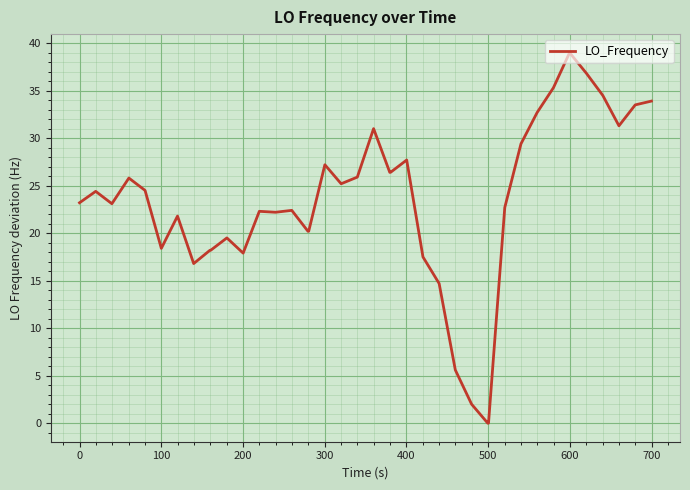

What is the greatest value displayed?

39.0